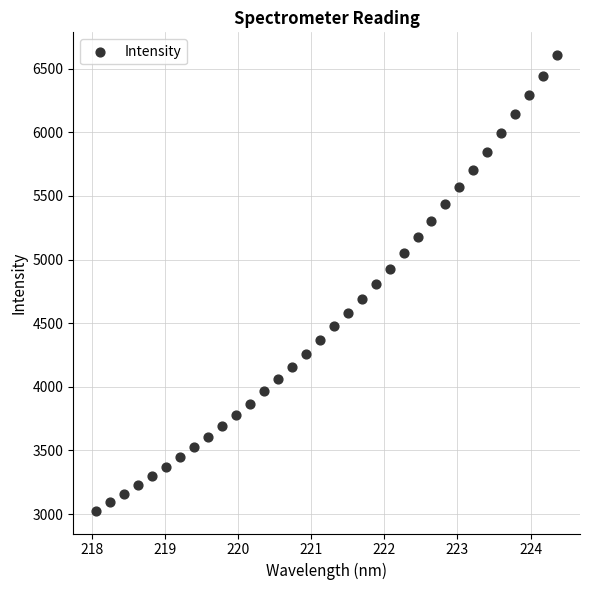

What is the range of Y values (max minus min)?

3581.0